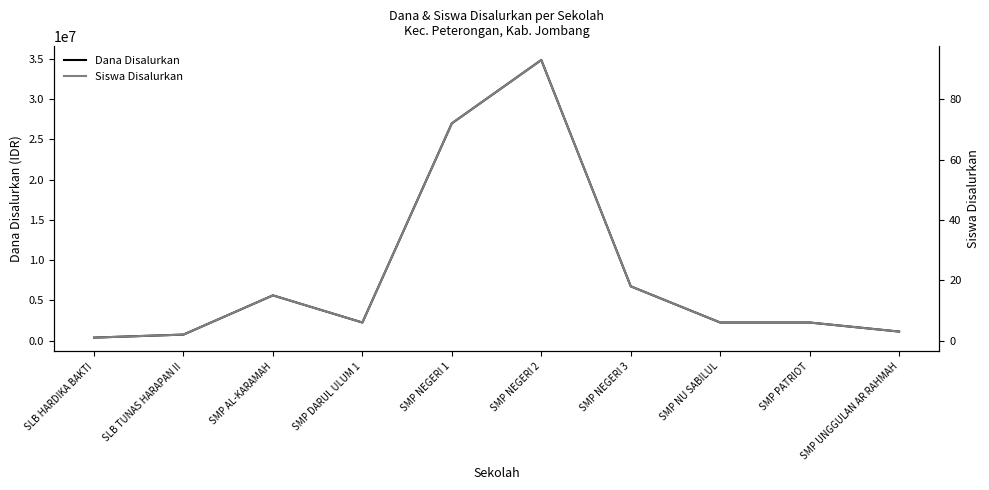

True or false: Siswa Disalurkan has a value of 25 at SMP NEGERI 3.

False